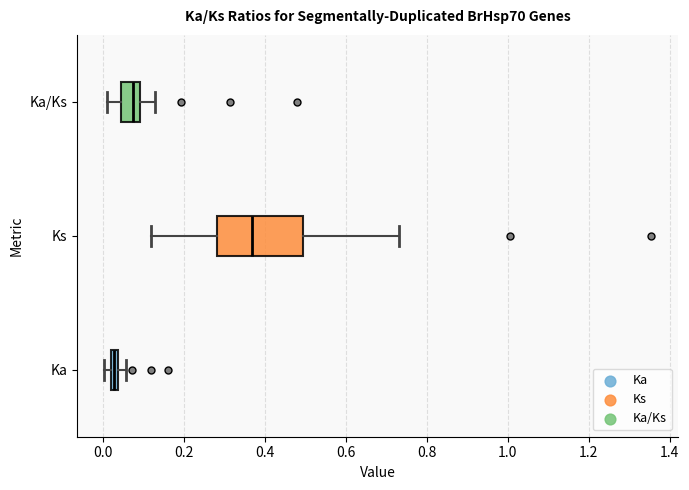

Which box is the widest, from its left edge to its right edge?

Ks